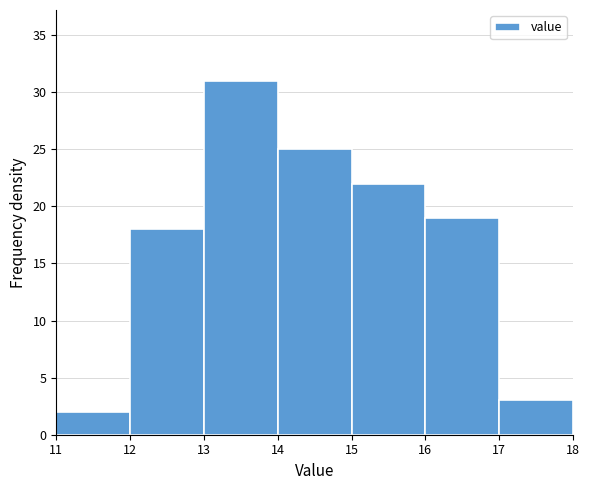

Which range on the x-axis has the tallest bar?

13 to 14